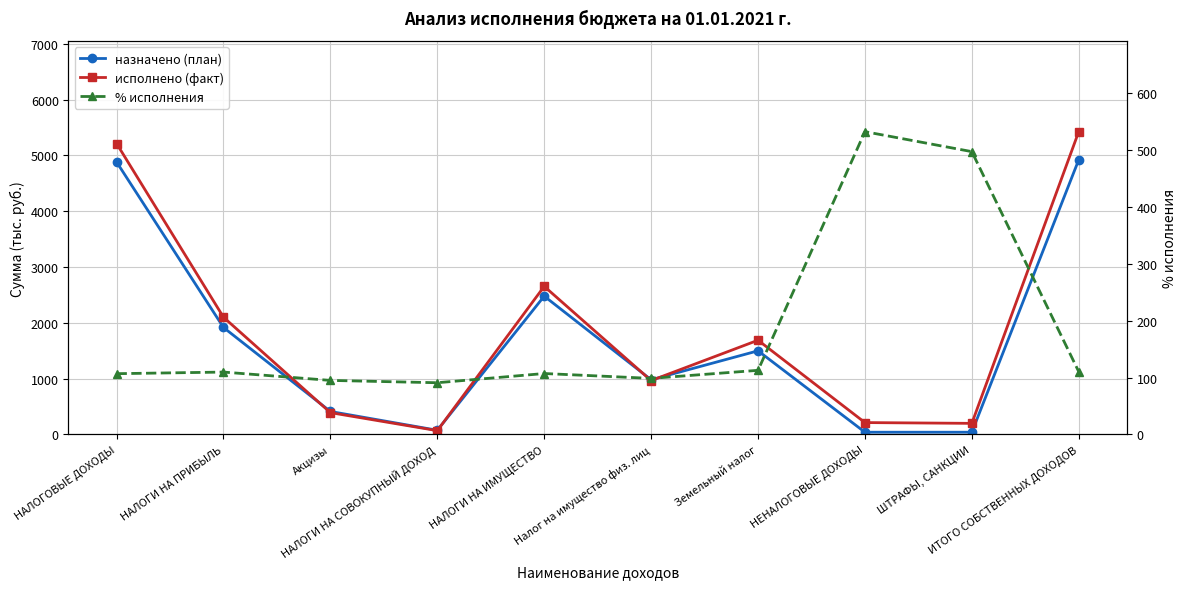

What is the average value of the назначено (план) series?

1724.7